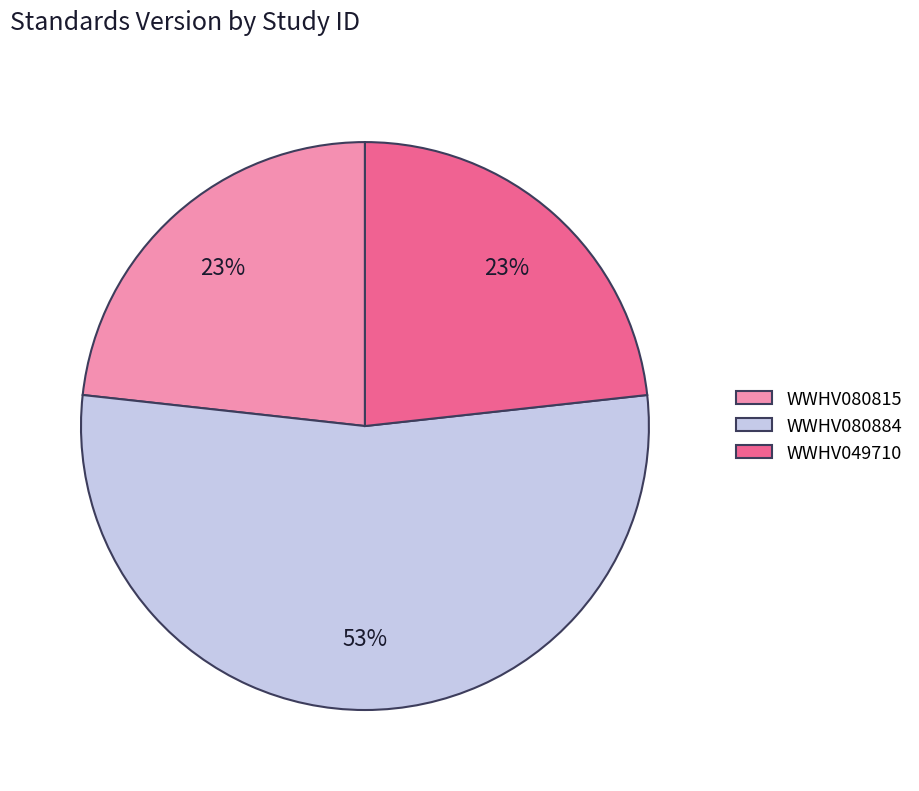

Approximately how many times larger is the value at WWHV049710 compared to WWHV080884?

0.4